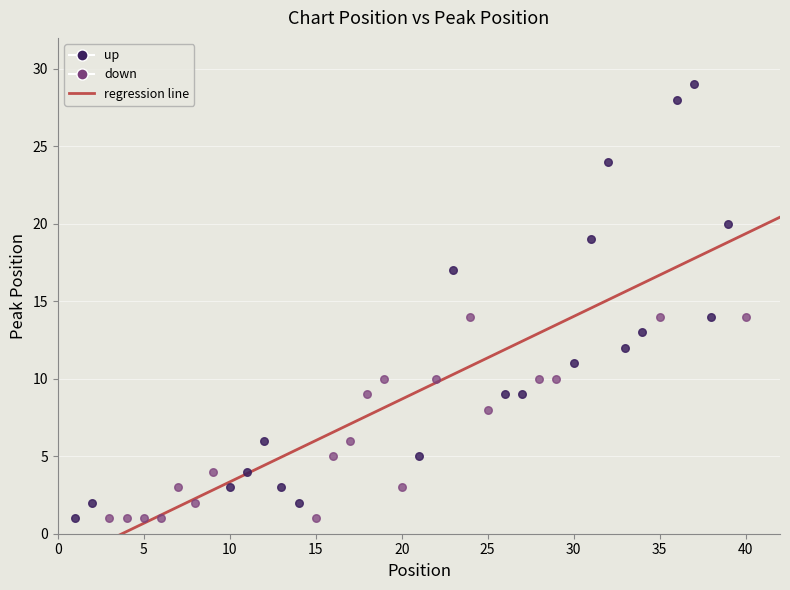

Which series contains the highest Y value?

up